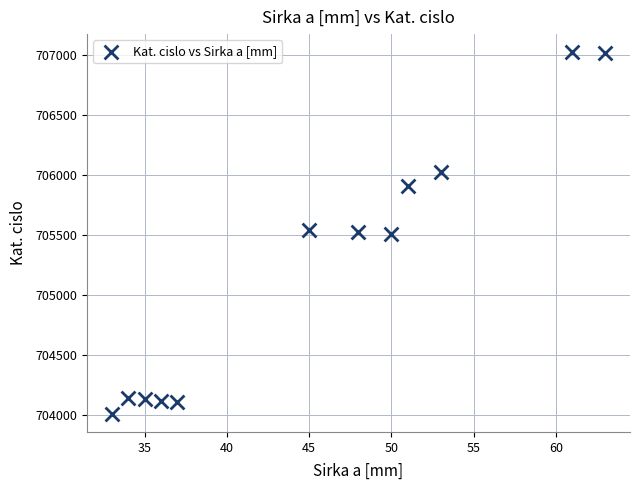

What is the range of Y values (max minus min)?

3010